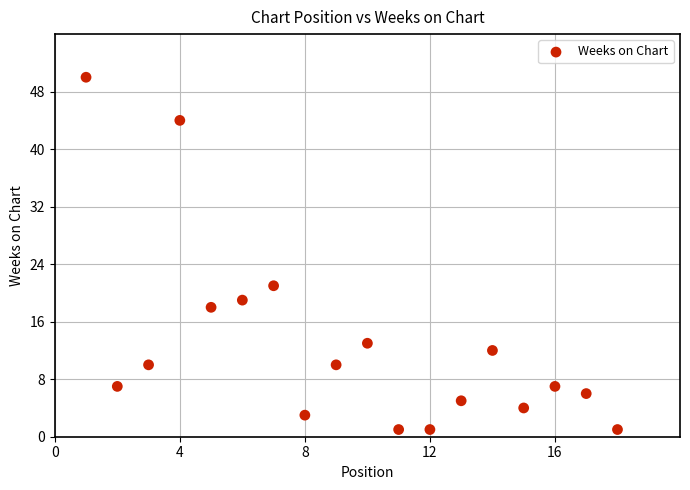

What Y value in the scatter plot is closest to 25?

21